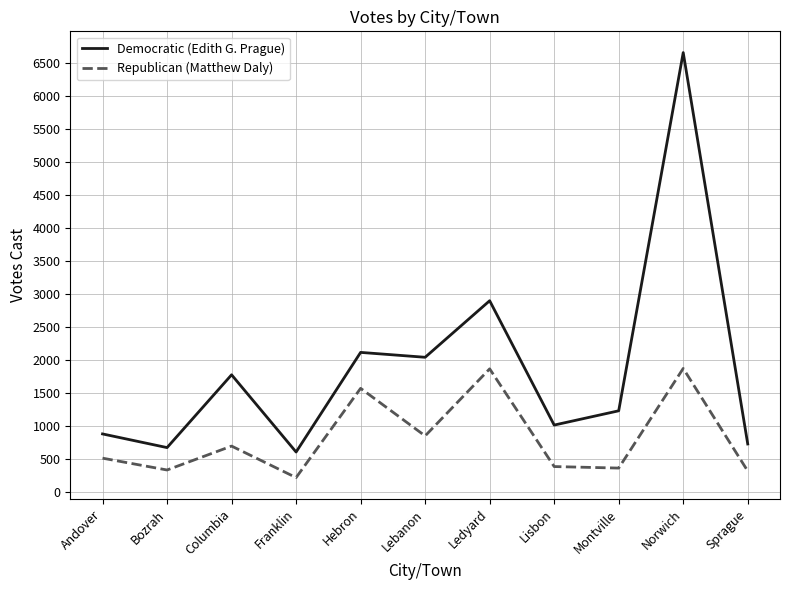

Where is Republican (Matthew Daly) nearest to the value 1046?

Lebanon